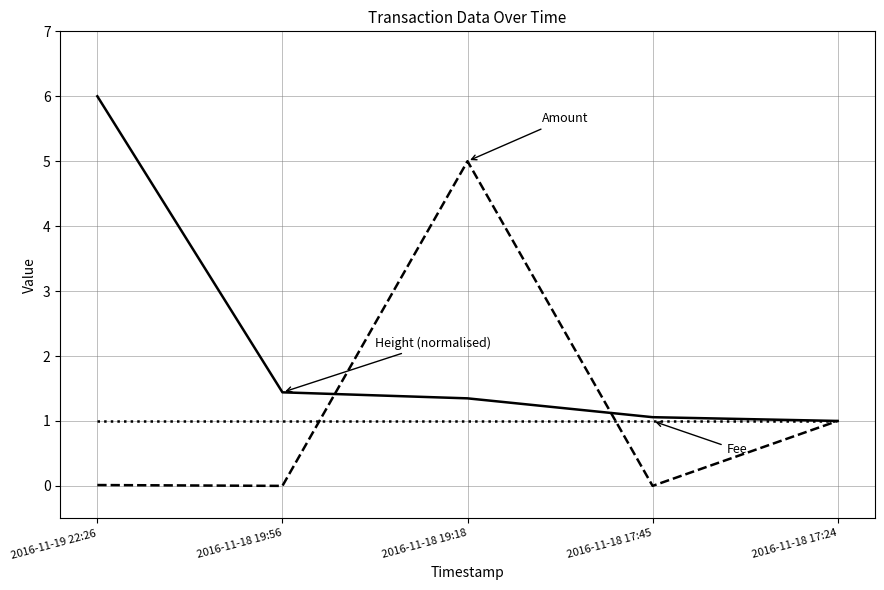

What is the total value across all series at 2016-11-18 19:56?

2.4